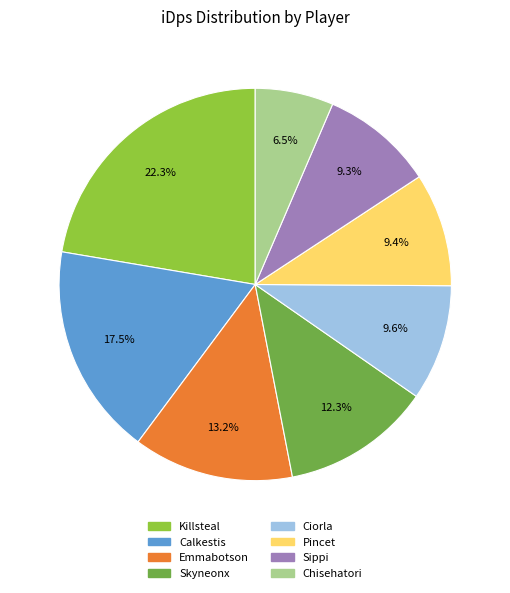

How many segments does this pie chart have?

8